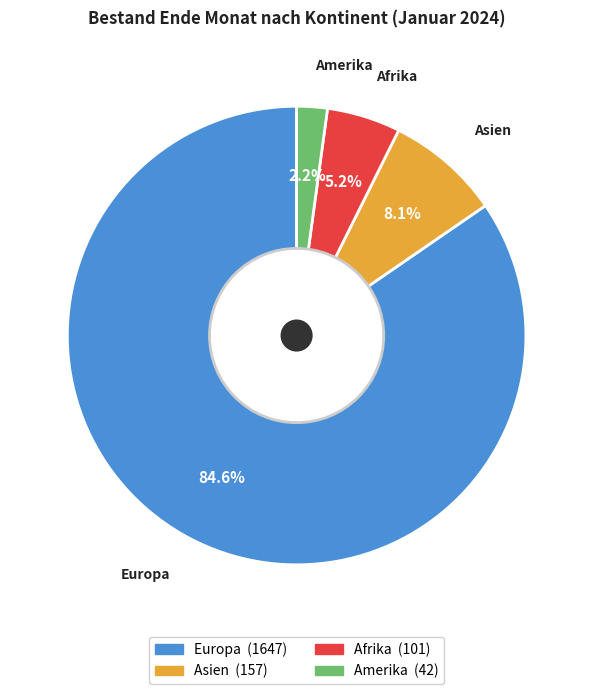

Which has a higher value, Europa or Asien?

Europa